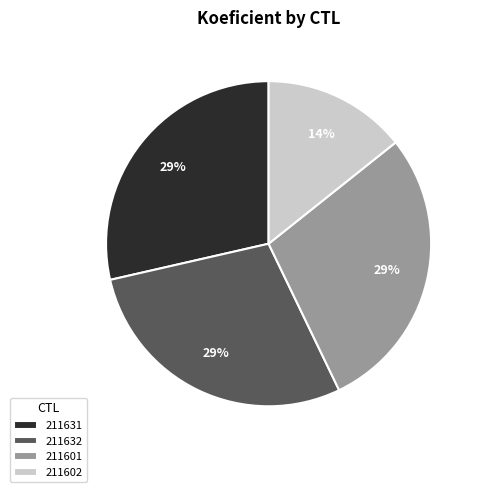

Is 211631 the majority of the pie?

No